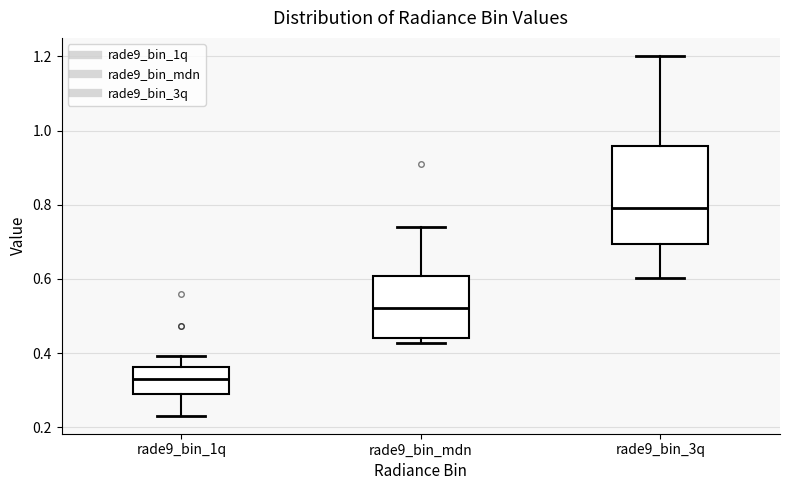

Reading left to right, read every box against the y-axis: the position of its median line, the range the box covers, and the ends of its whiskers. The values are not printed on the chart, so give them approximately, as read against the axis.

rade9_bin_1q: median 0.32, box 0.28 to 0.36, whiskers 0.24 to 0.40
rade9_bin_mdn: median 0.52, box 0.44 to 0.60, whiskers 0.42 to 0.74
rade9_bin_3q: median 0.80, box 0.70 to 0.96, whiskers 0.60 to 1.20